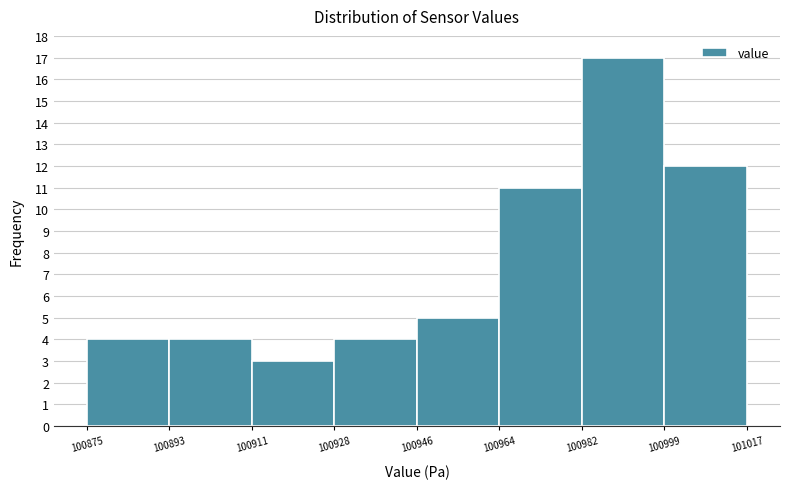

What is the height of the bar covering 100964 to 100982 on the x-axis? The values are not printed on the chart, so give them approximately, as read against the axis.

11